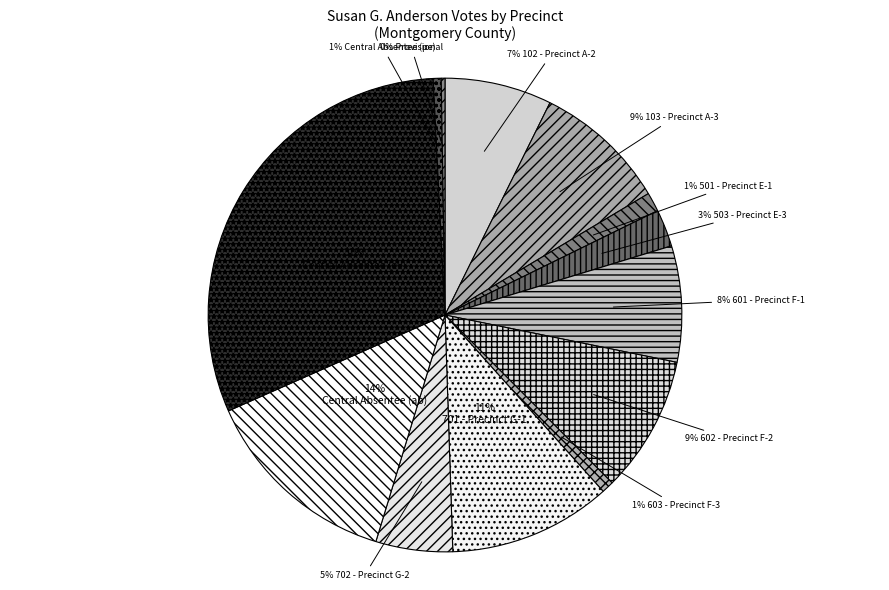

Is there any slice that represents more than half of the pie?

No